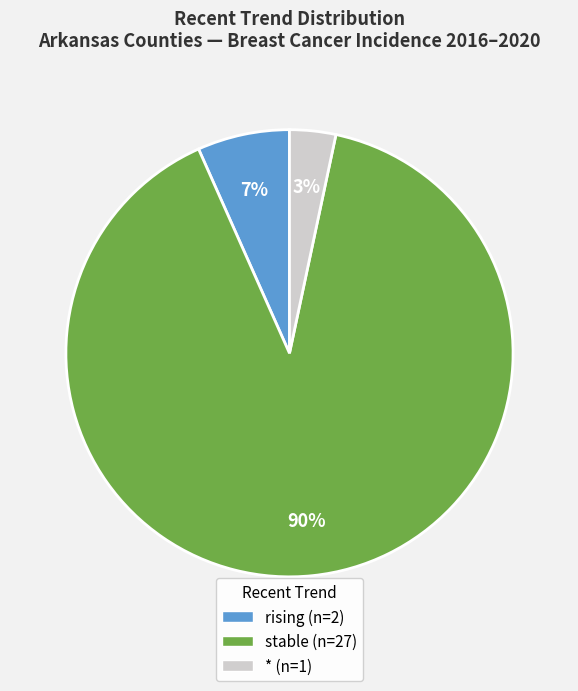

To the nearest percent, what is the difference between the largest and smallest slice percentages?

87%